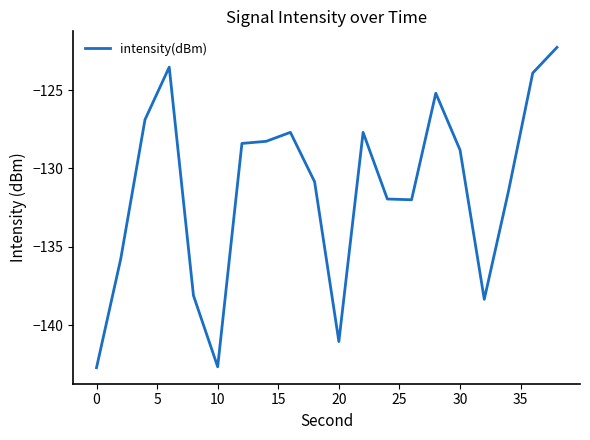

How many categories are shown in the chart?

20